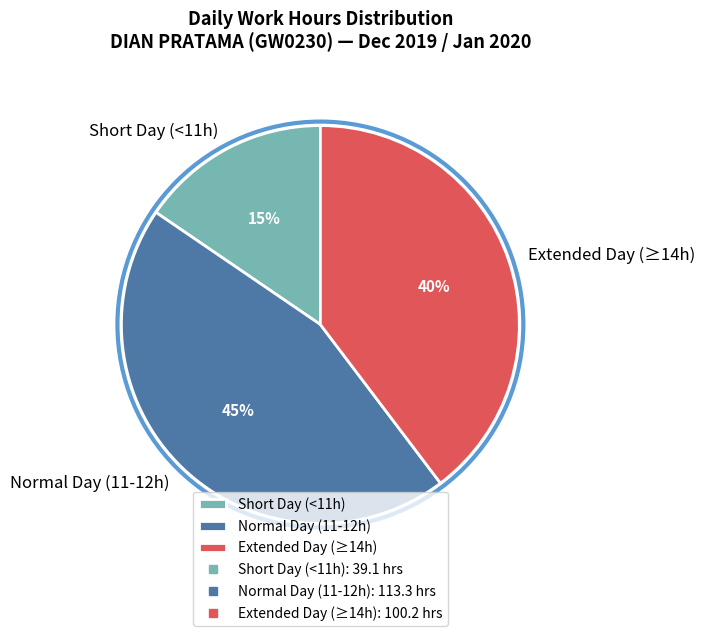

Is the sum of Short Day (<11h) and Normal Day (11-12h) greater than half?

Yes